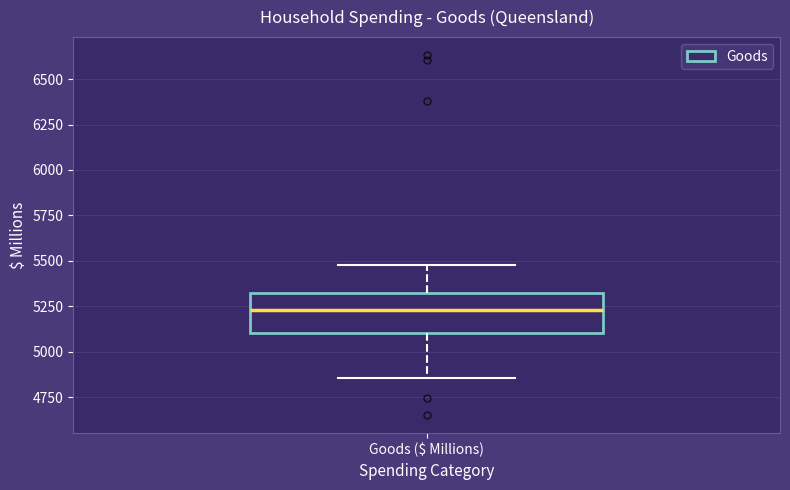

Read this box plot against the y-axis: the position of the median line, the range covered by the box, and the ends of both whiskers. The values are not printed on the chart, so give them approximately, as read against the axis.

median 5250, box 5100 to 5300, whiskers 4850 to 5500